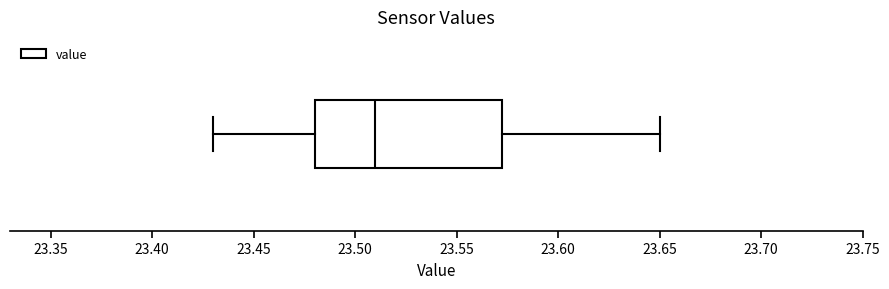

Where does the right whisker of the box end on the x-axis? The values are not printed on the chart, so give them approximately, as read against the axis.

23.650